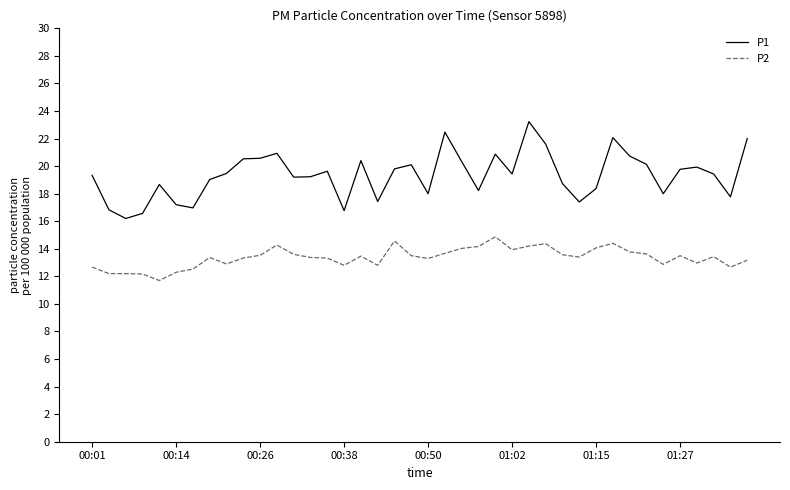

What is the maximum value shown in the chart?

23.2